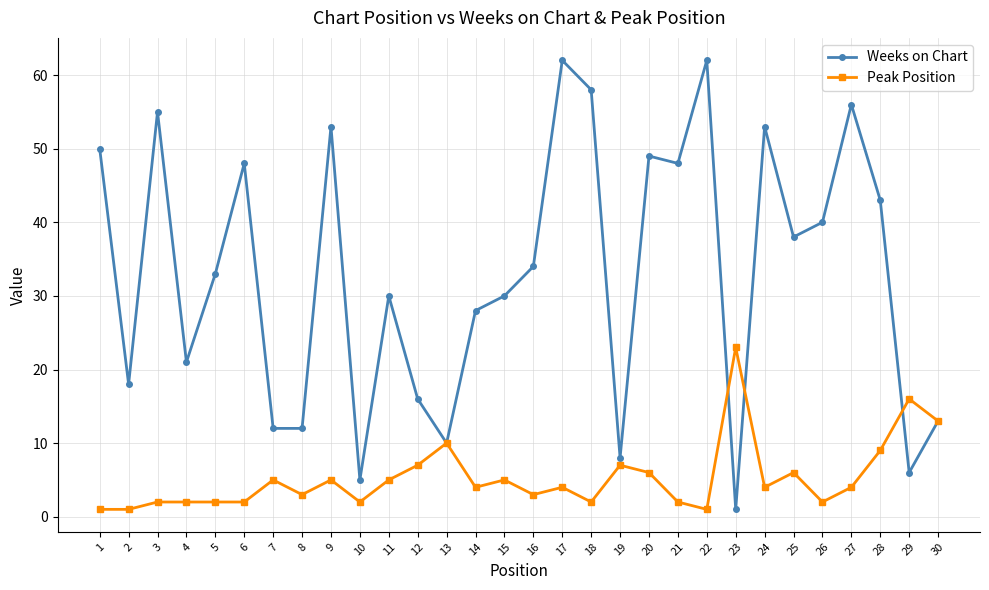

At 23, list the series in order from smallest to largest.

Weeks on Chart, Peak Position